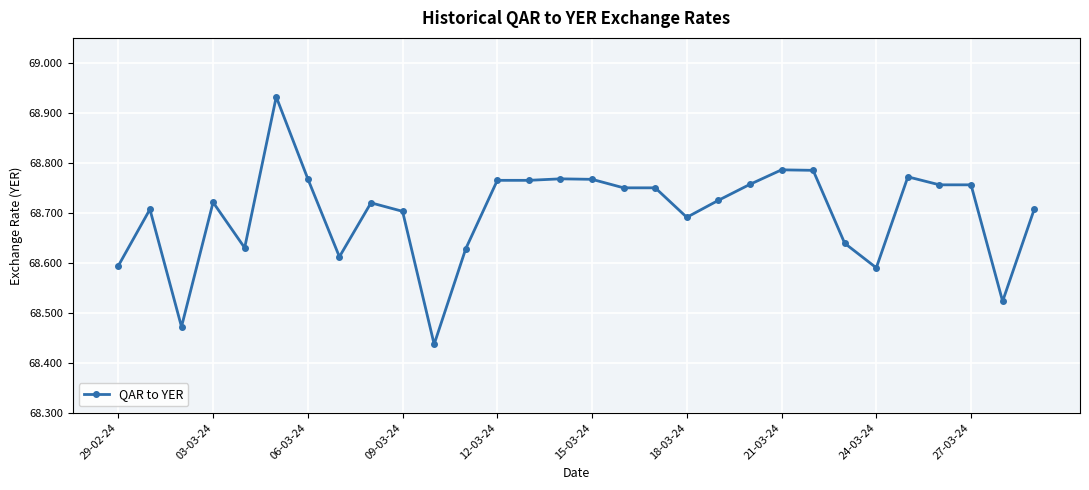

What is the difference between the maximum and minimum values?

0.5